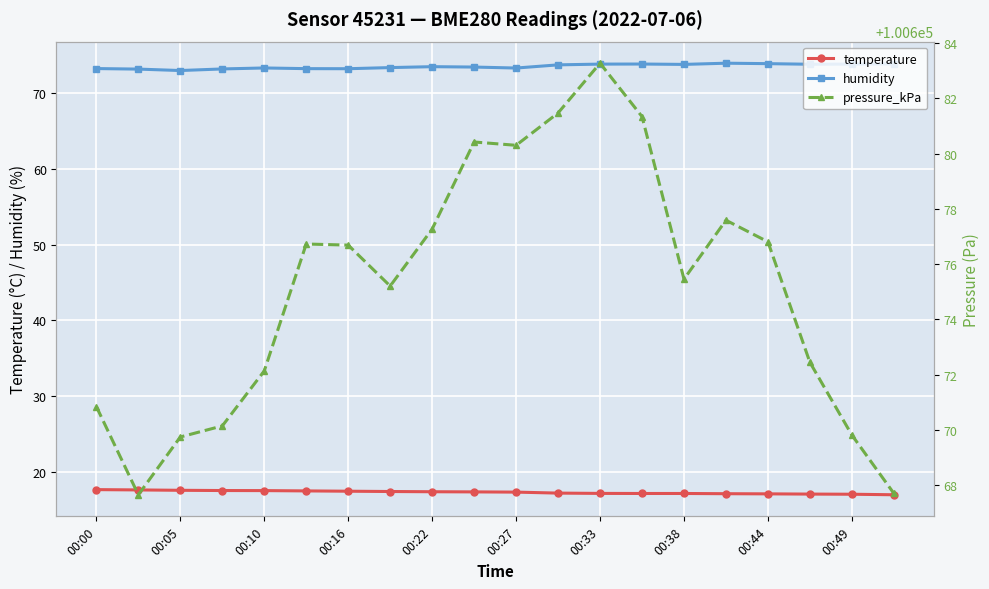

What is the average value of the humidity series?

73.6